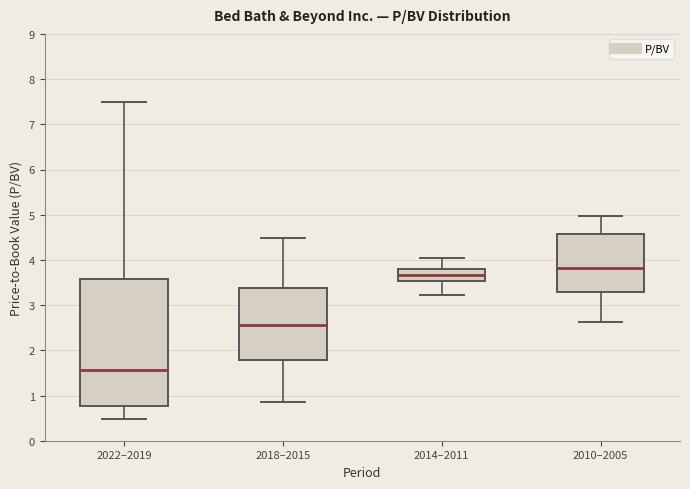

Comparing the boxes themselves (not the whiskers), which one is the tallest?

2022–2019